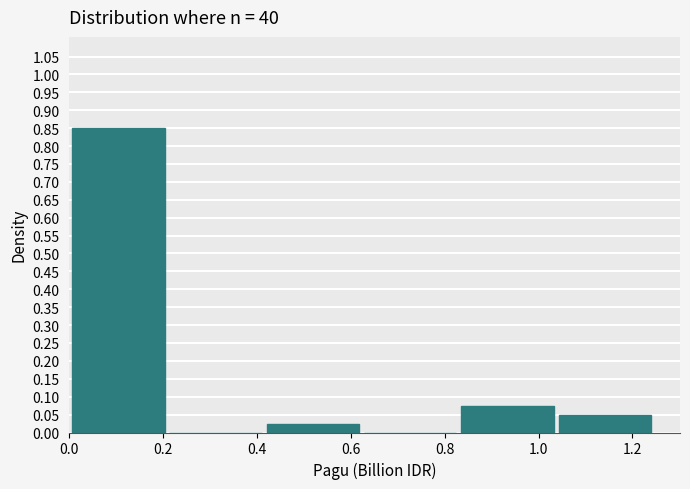

Over which range of the x-axis is the bar tallest?

0.00 to 0.20